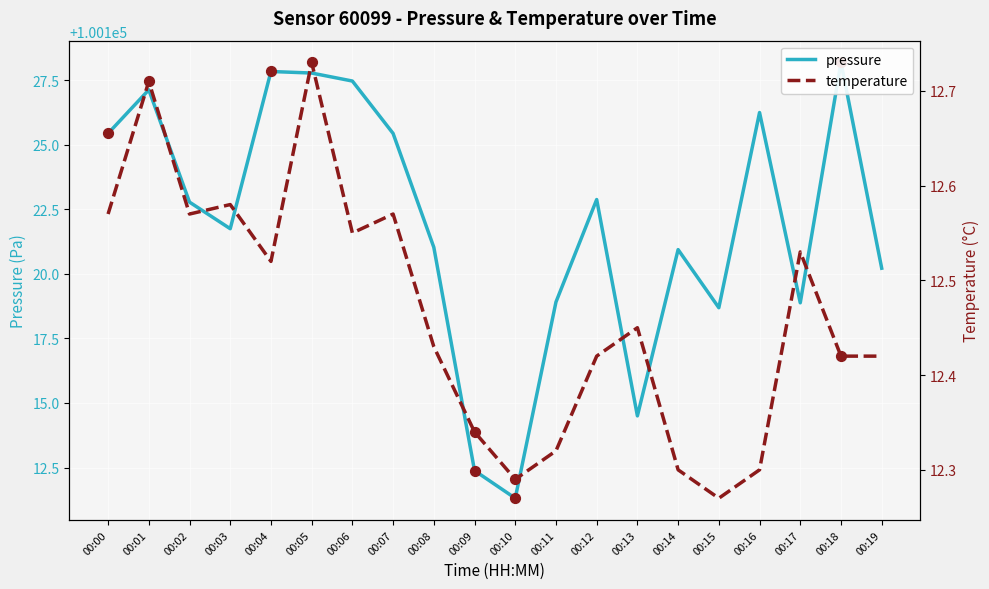

Which series reaches the maximum Y coordinate?

pressure